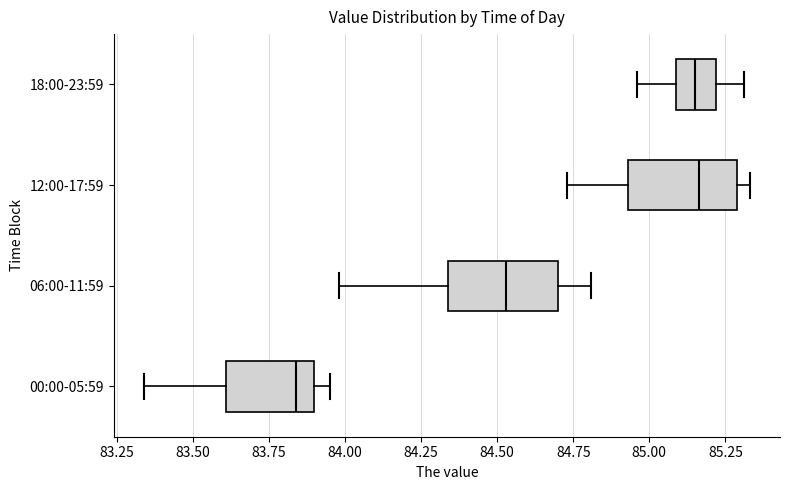

Where does the left whisker of the box for 18:00-23:59 end on the x-axis? The values are not printed on the chart, so give them approximately, as read against the axis.

84.95